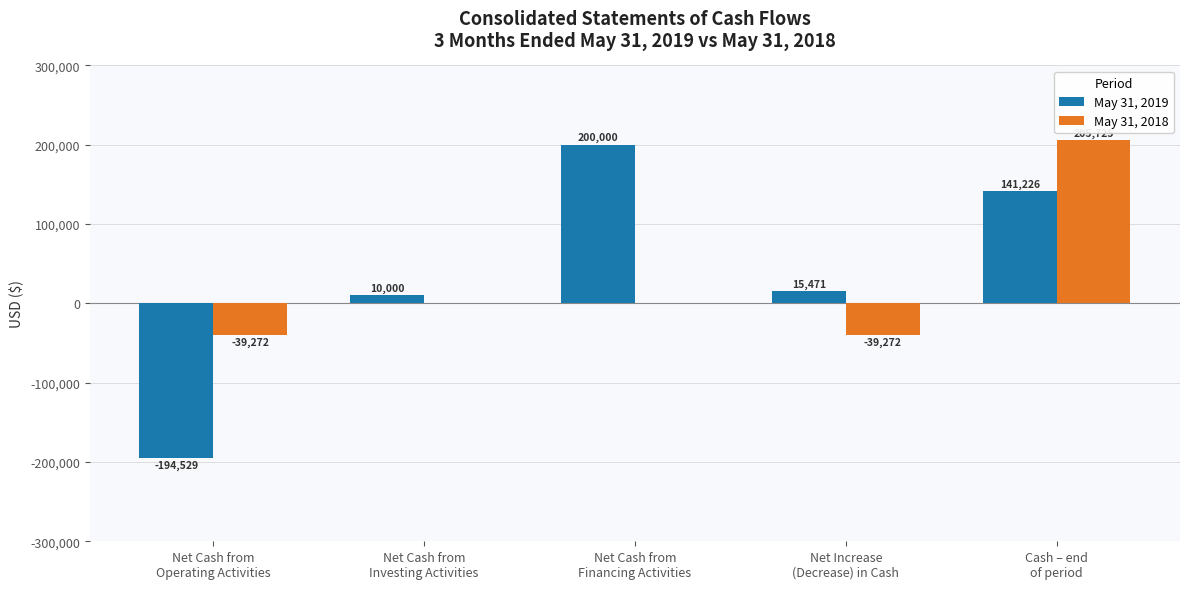

What is the greatest value displayed?

205725